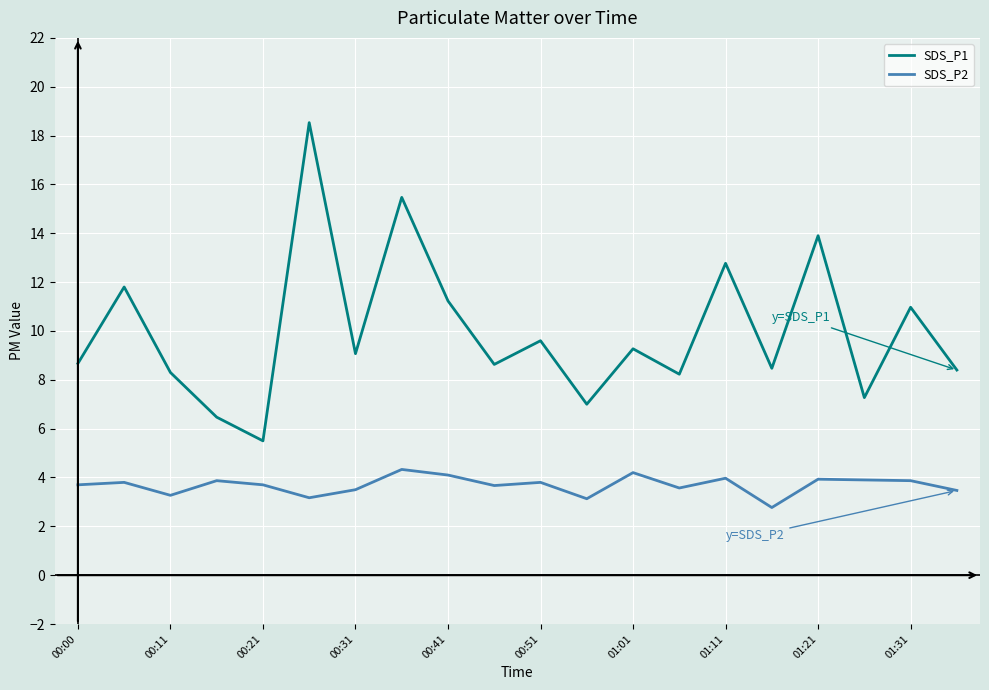

True or false: SDS_P2 has more than 1 points higher than both neighbors.

True